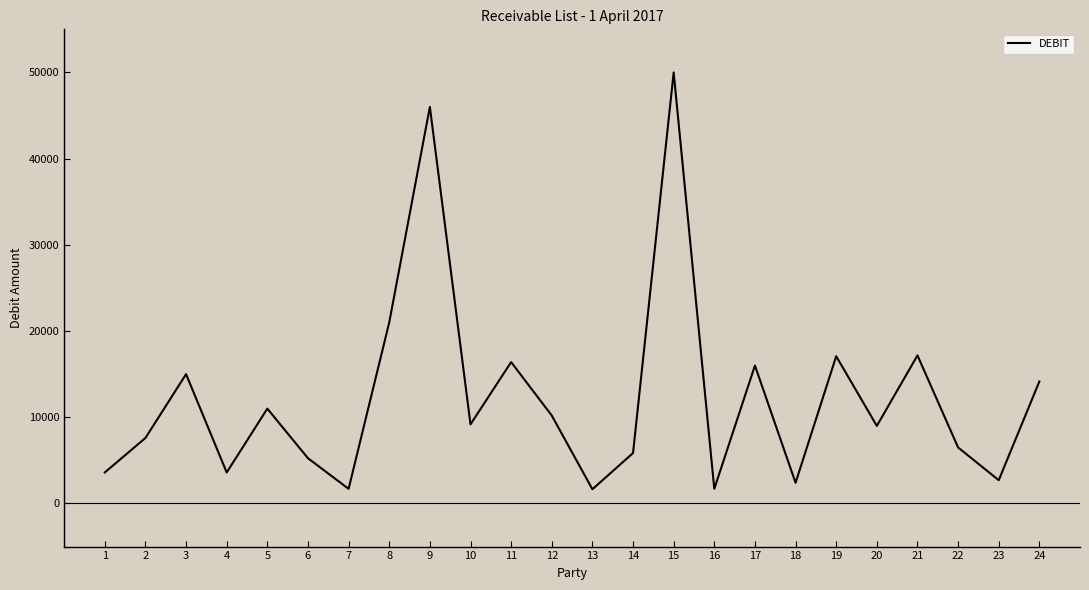

What is the difference between the second highest and minimum values?

44350